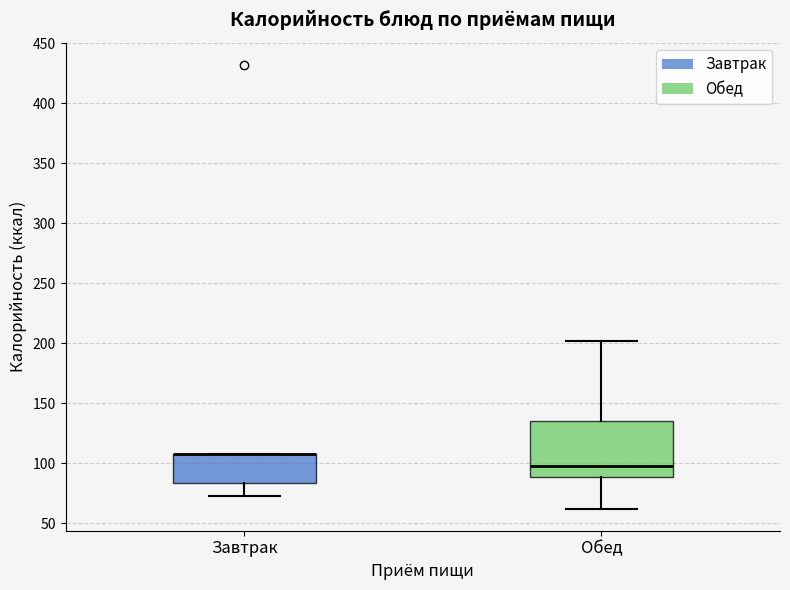

Where does the lower whisker of the box for Завтрак end on the y-axis? The values are not printed on the chart, so give them approximately, as read against the axis.

75